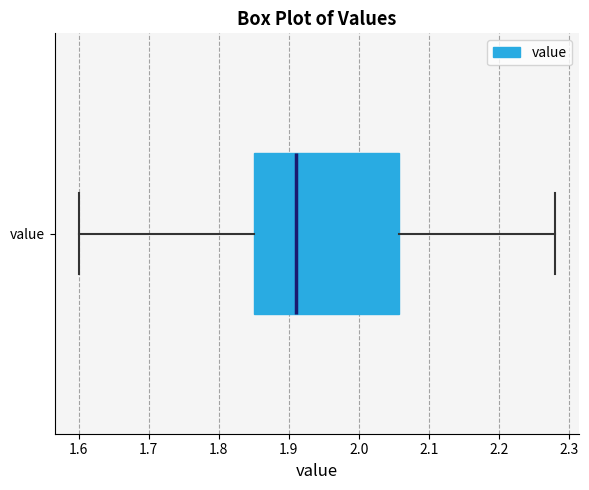

Read this box plot against the x-axis: the position of the median line, the range covered by the box, and the ends of both whiskers. The values are not printed on the chart, so give them approximately, as read against the axis.

median 1.91, box 1.85 to 2.06, whiskers 1.60 to 2.28